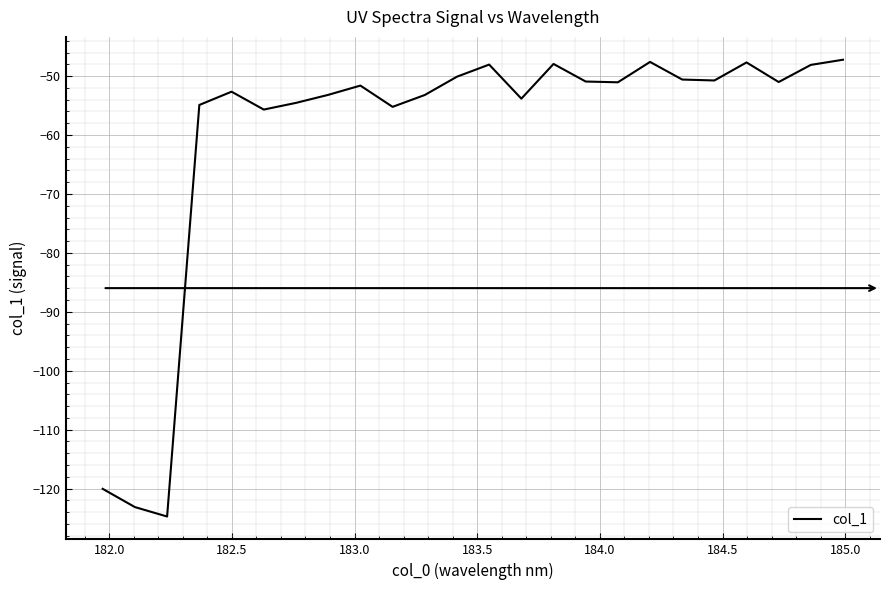

What is the smallest value displayed?

-124.7